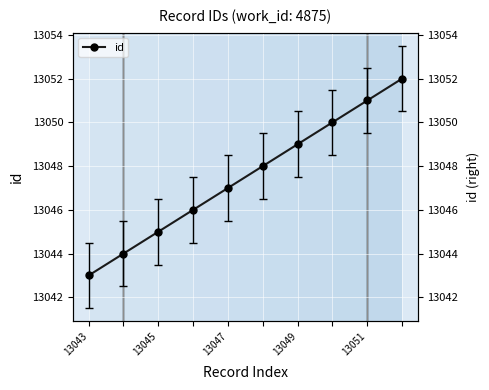

Reading right to left, what are all the values shown in this chart?

13052	13051	13050	13049	13048	13047	13046	13045	13044	13043